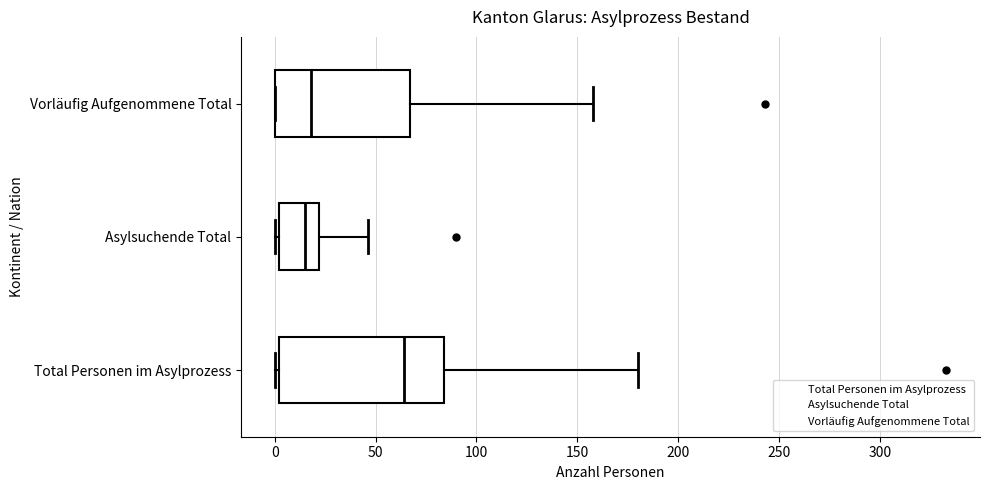

Where does the right whisker of the box for Vorläufig Aufgenommene Total end on the x-axis? The values are not printed on the chart, so give them approximately, as read against the axis.

160